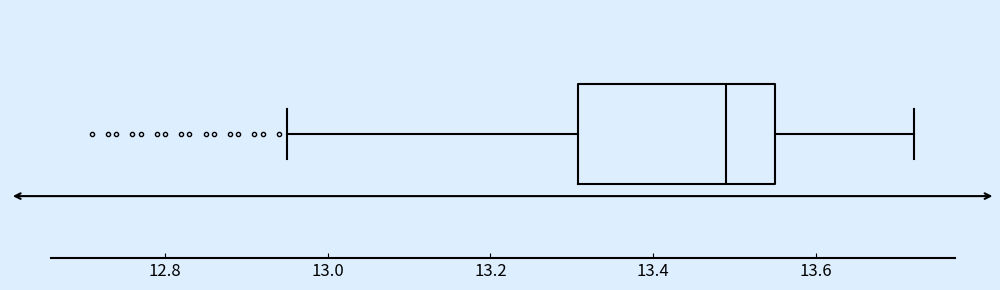

Where is the right edge of the box on the x-axis? The values are not printed on the chart, so give them approximately, as read against the axis.

13.56